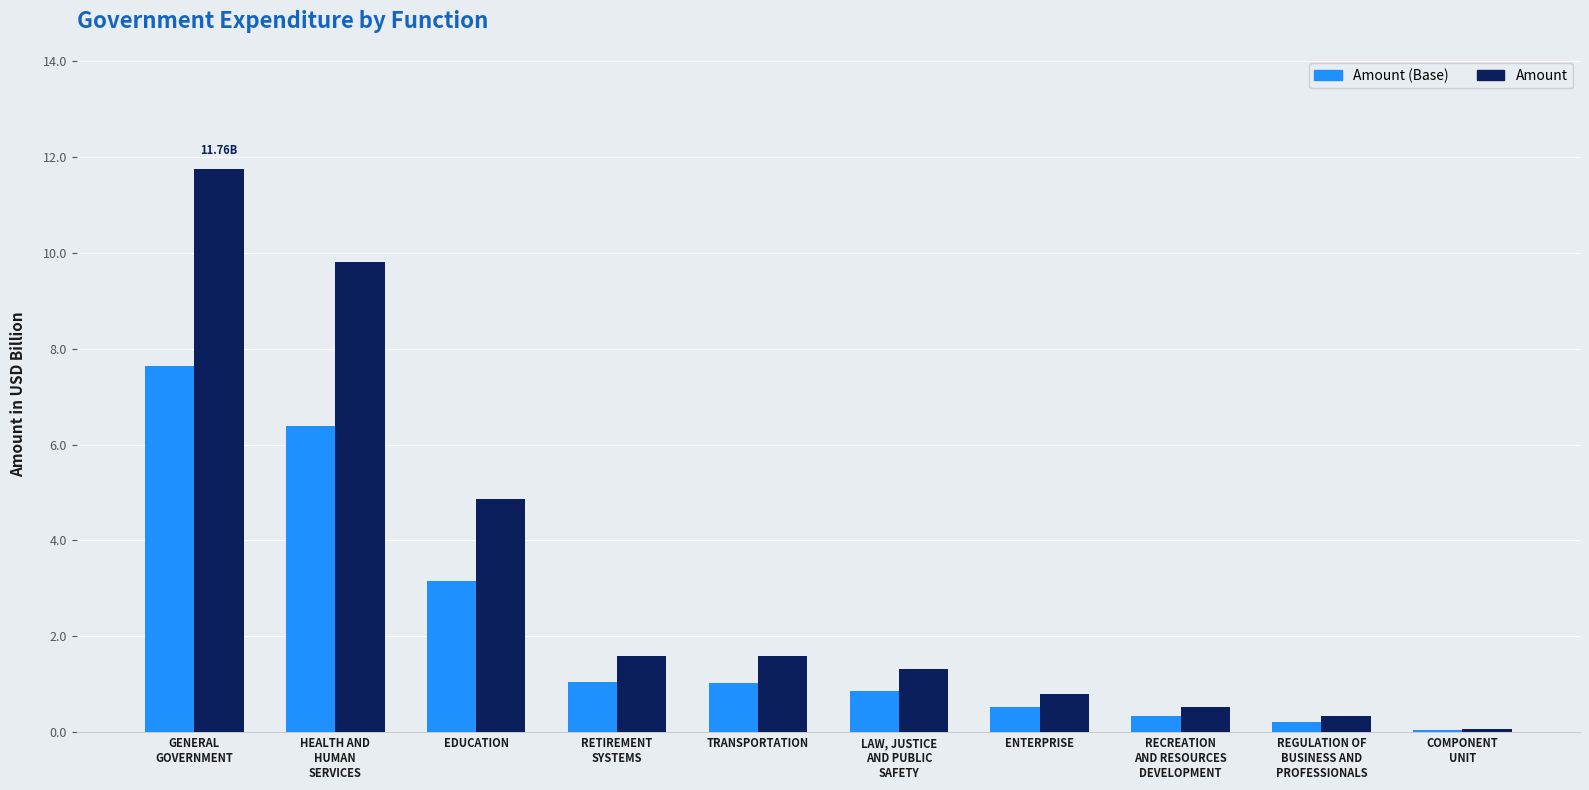

What is the average value of the Amount series?

3265218778.4